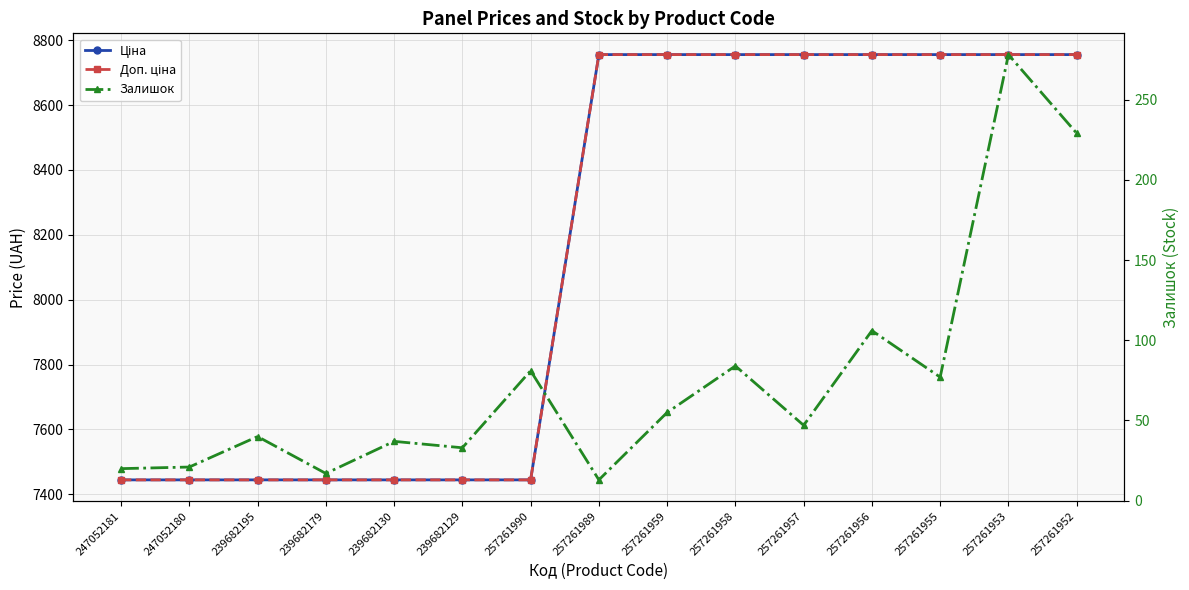

Which series changed the most between 239682130 and 257261955?

Ціна